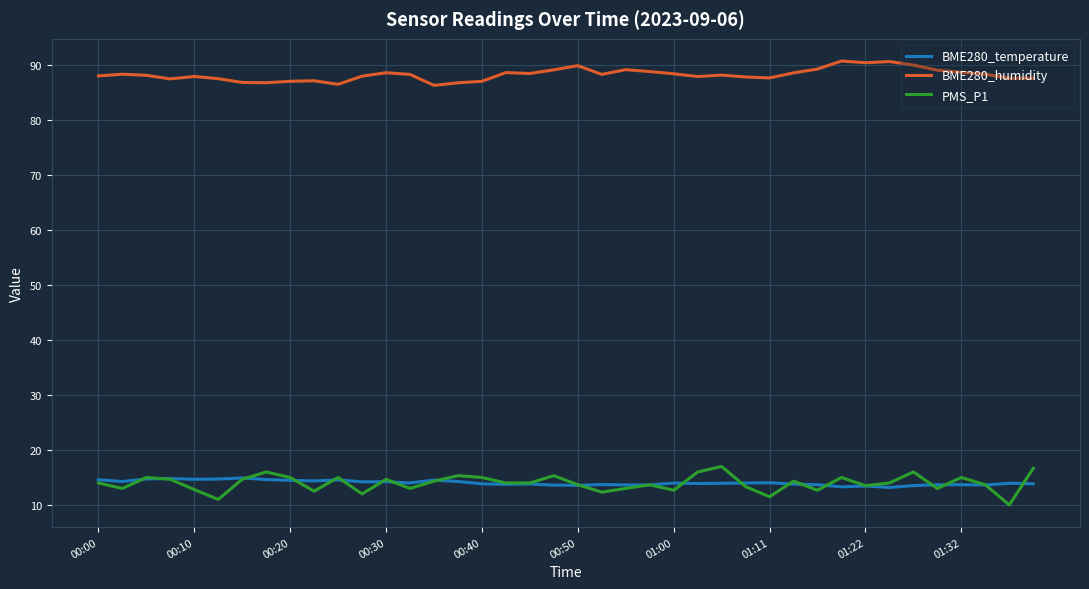

What is the minimum value shown in the chart?

10.0